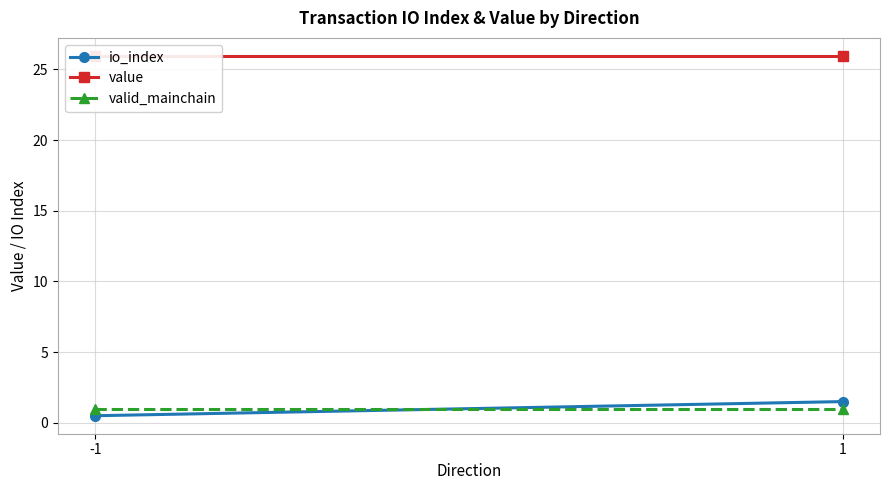

Reading right to left, extract all data points from this chart.

io_index: 1.5	0.5
value: 26.0	26.0
valid_mainchain: 1.0	1.0